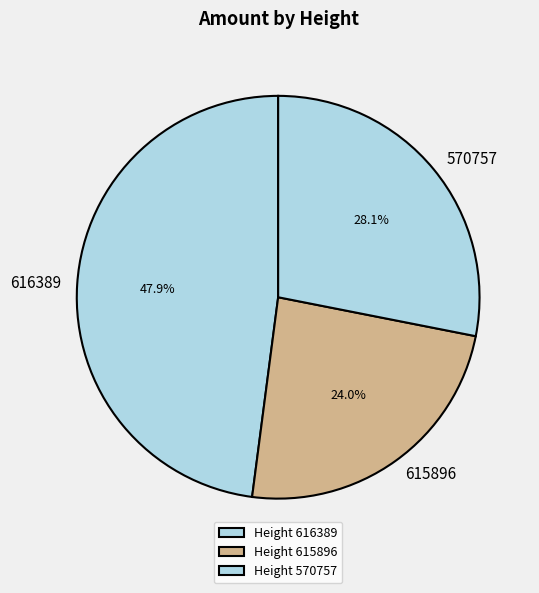

Rank the categories by value from lowest to highest.

615896, 570757, 616389